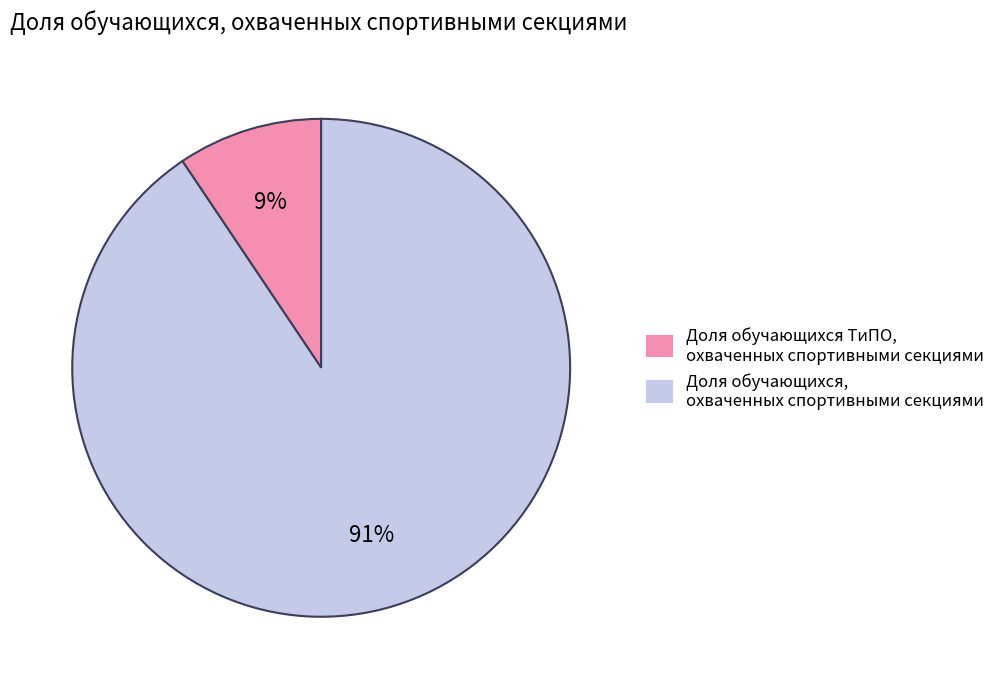

To the nearest percent, what is the combined percentage of Доля обучающихся, охваченных спортивными секциями and Доля обучающихся ТиПО, охваченных спортивными секциями?

100%